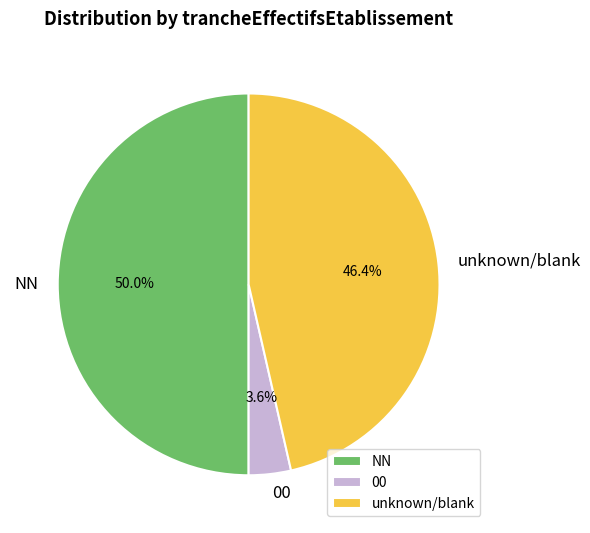

How many slices are in this pie chart?

3